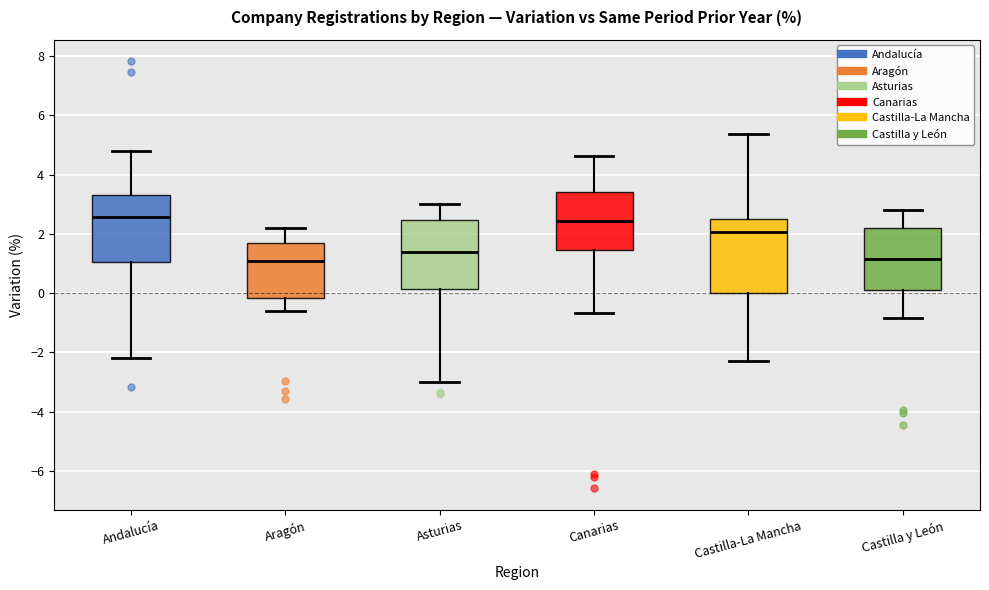

Reading left to right, transcribe this box plot: for each box, give where its median line is, the range the box spans, and where its two whiskers end, as read against the y-axis. The values are not printed on the chart, so give them approximately, as read against the axis.

Andalucía: median 2.6, box 1.0 to 3.4, whiskers -2.2 to 4.8
Aragón: median 1.0, box -0.2 to 1.6, whiskers -0.6 to 2.2
Asturias: median 1.4, box 0.2 to 2.4, whiskers -3.0 to 3.0
Canarias: median 2.4, box 1.4 to 3.4, whiskers -0.6 to 4.6
Castilla-La Mancha: median 2.0, box 0.0 to 2.6, whiskers -2.2 to 5.4
Castilla y León: median 1.2, box 0.2 to 2.2, whiskers -0.8 to 2.8